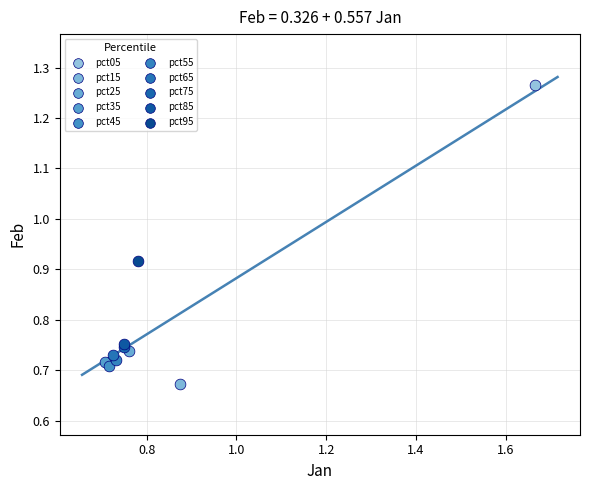

Which series contains the lowest Y value?

pct15